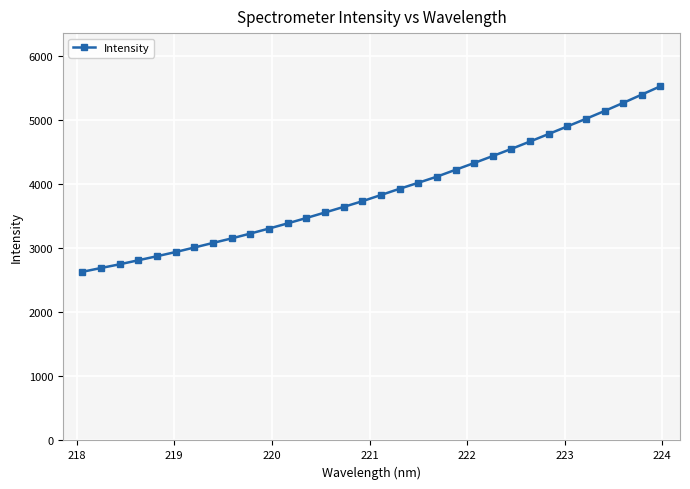

What is the greatest value displayed?

5527.7